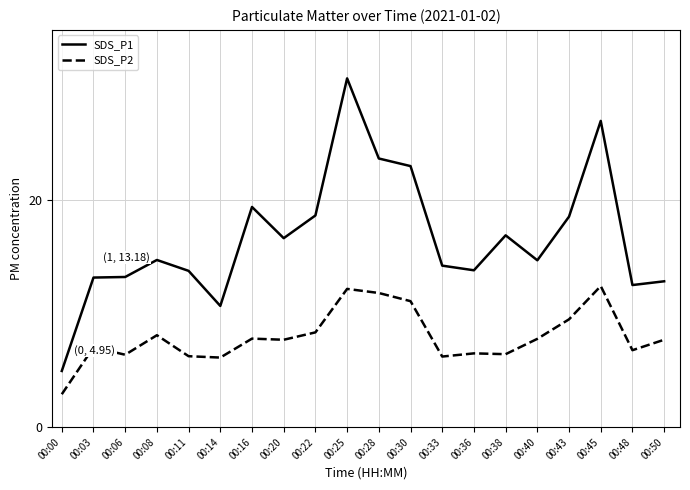

What is the difference between the maximum and minimum values in the SDS_P1 series?

25.8